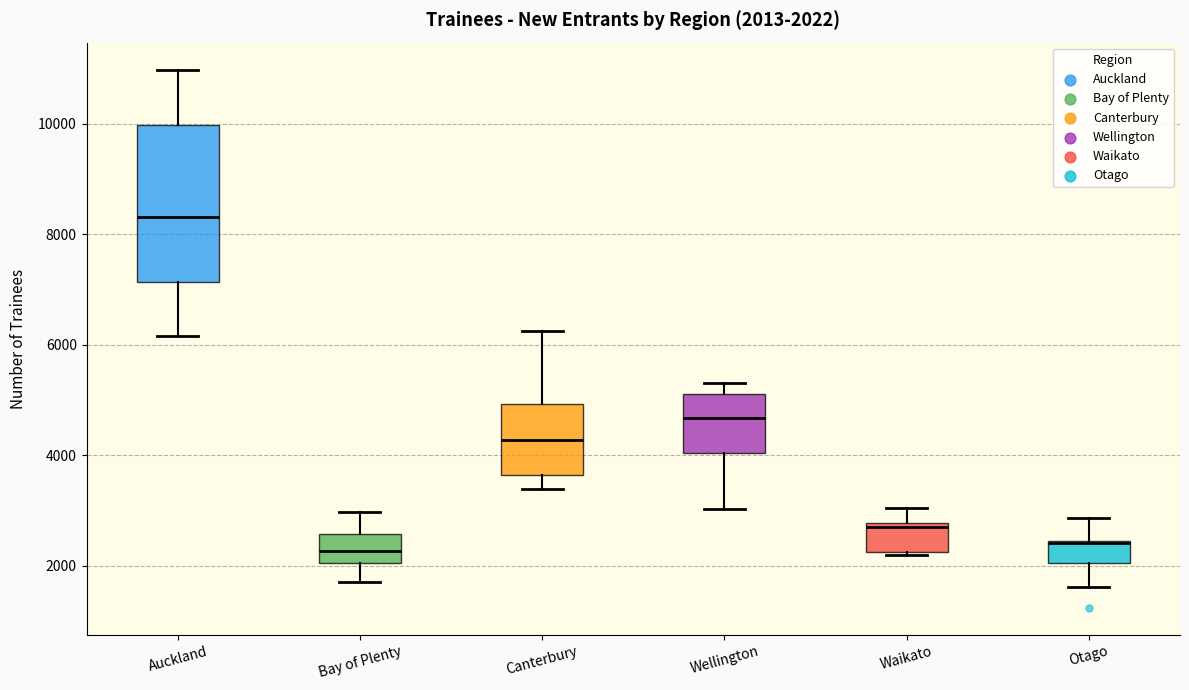

Which box is the tallest, from its lower edge to its upper edge?

Auckland